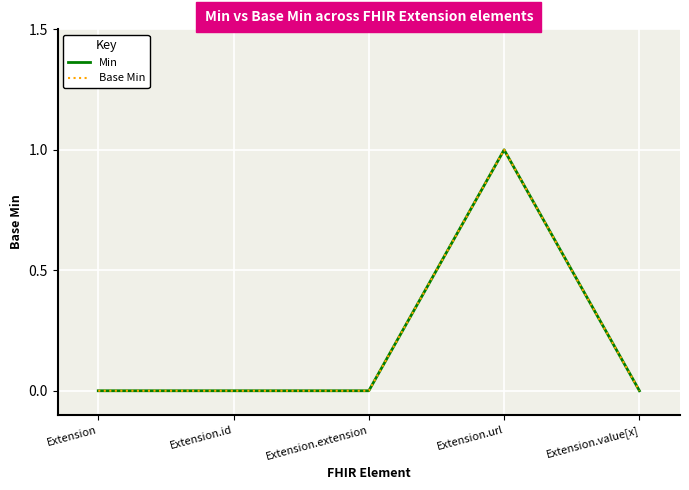

What is the sum of all Base Min values?

1